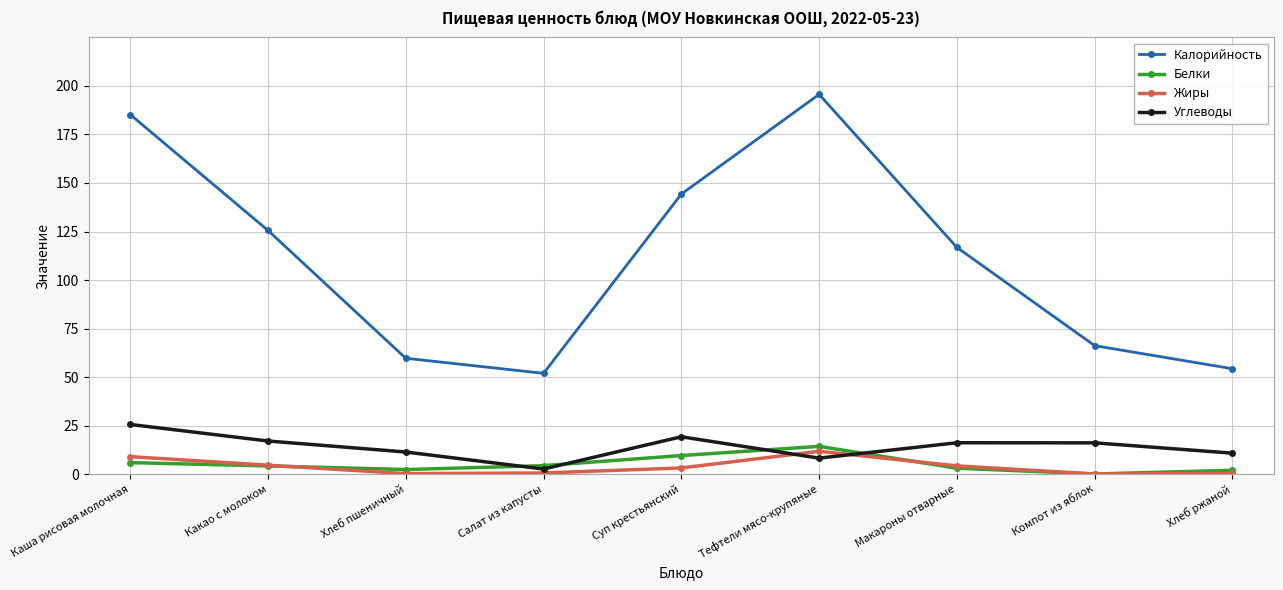

At which category does Калорийность reach its first local valley?

Салат из капусты